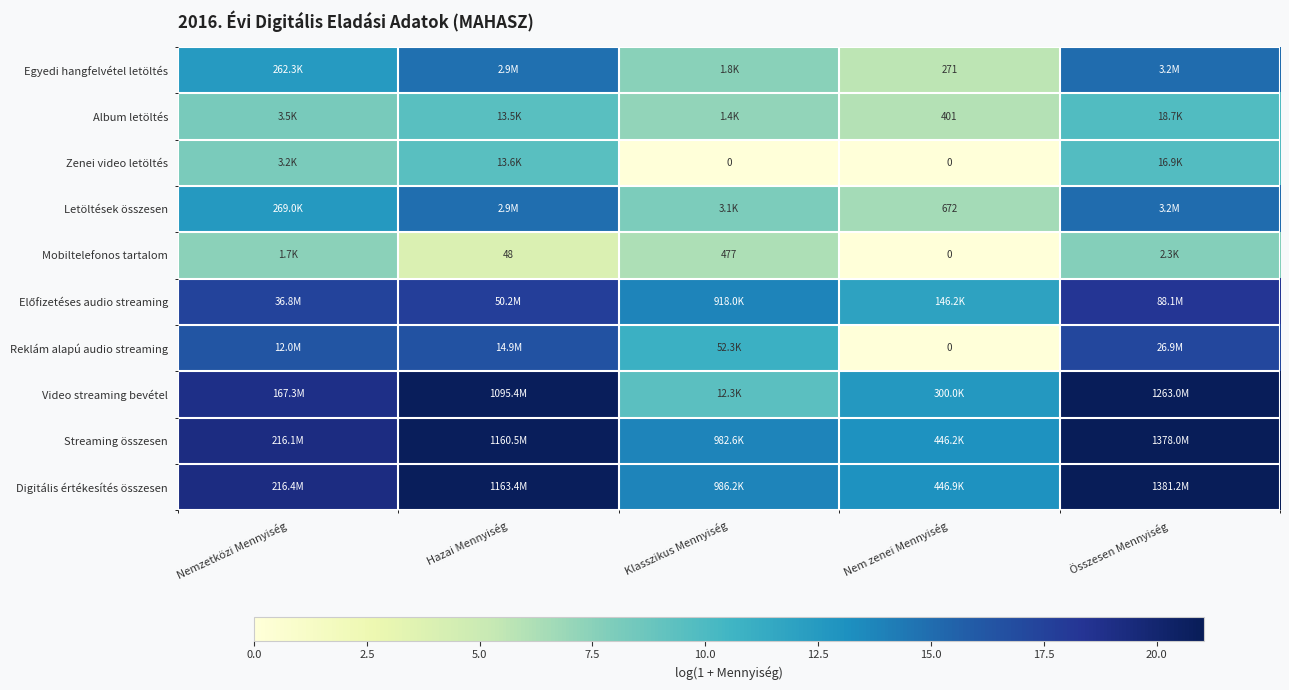

Between Összesen Mennyiség and Nemzetközi Mennyiség, which is larger?

Összesen Mennyiség